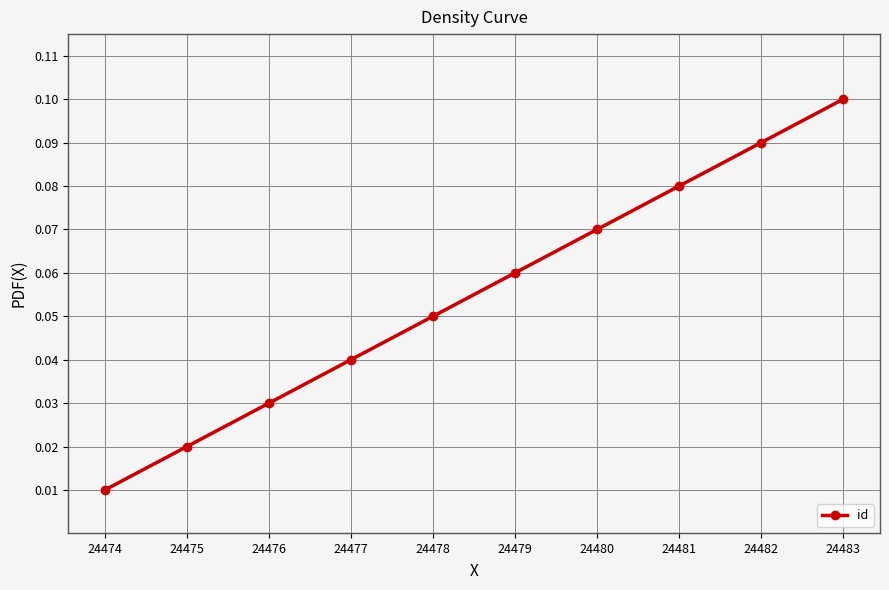

Which has a higher value, 24481 or 24478?

24481